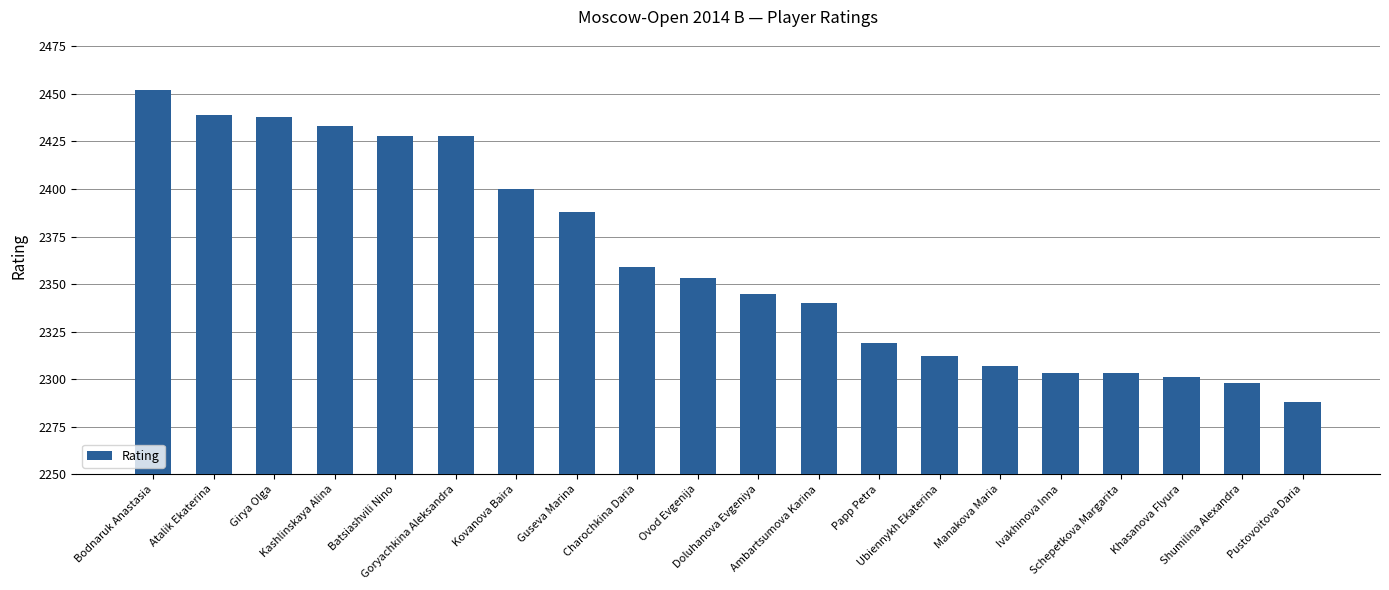

What is the maximum value shown in the chart?

2452